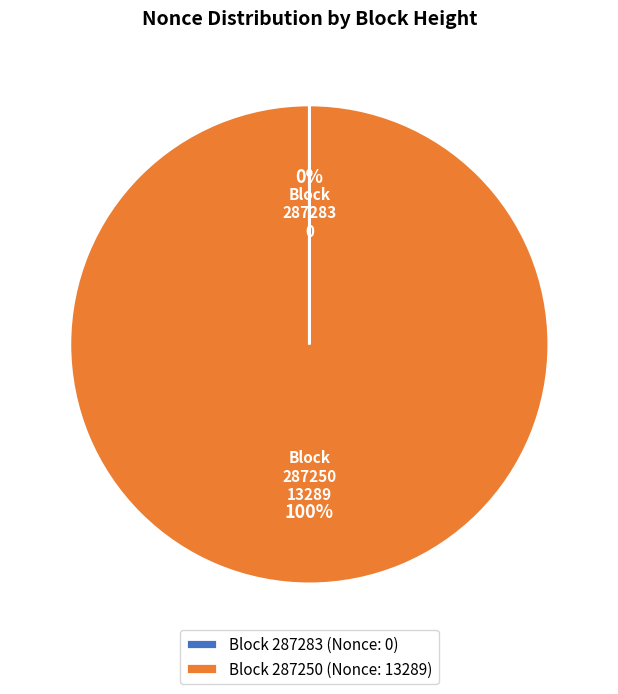

Is it true that Block 287250 (Nonce: 13289) is 100% of the pie?

True